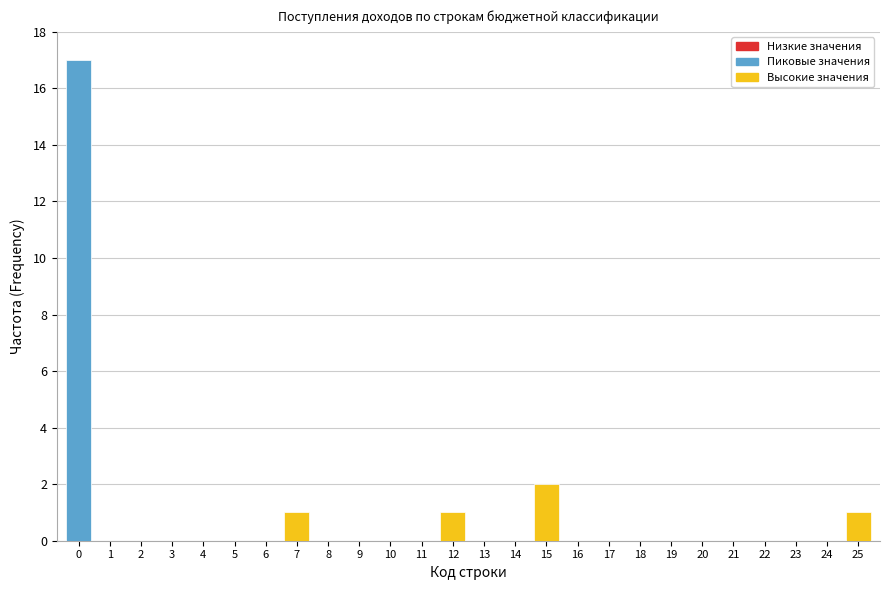

Reading left to right, what are all the values shown in this chart?

0=17	1=0	2=0	3=0	4=0	5=0	6=0	7=1	8=0	9=0	10=0	11=0	12=1	13=0	14=0	15=2	16=0	17=0	18=0	19=0	20=0	21=0	22=0	23=0	24=0	25=1